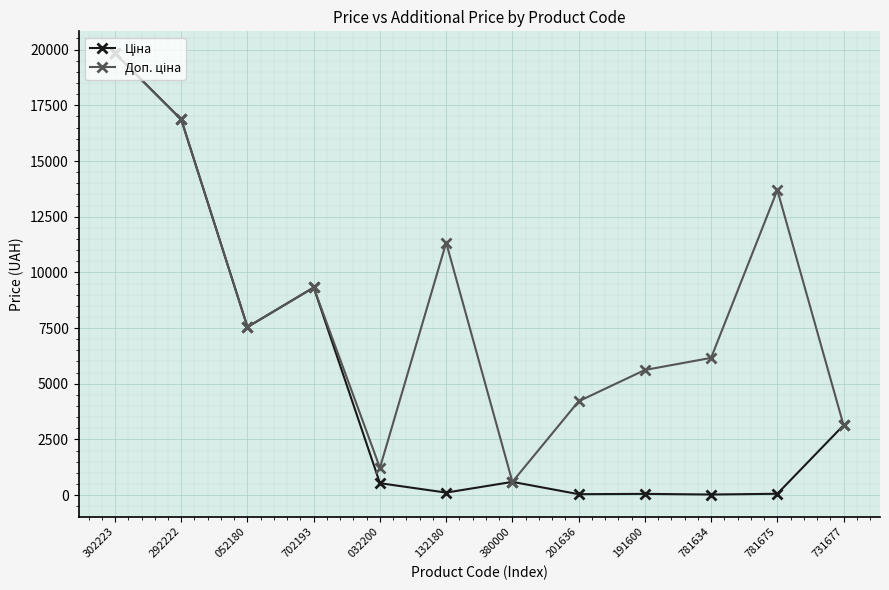

At which category does the chart reach its peak across all series?

302223